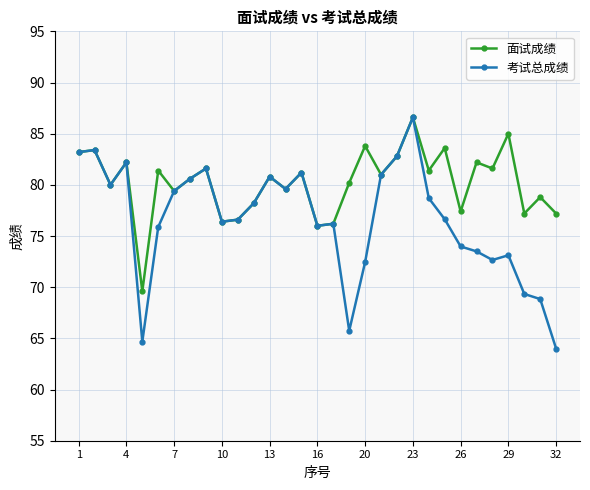

True or false: 考试总成绩 has more than 1 points higher than both neighbors.

True